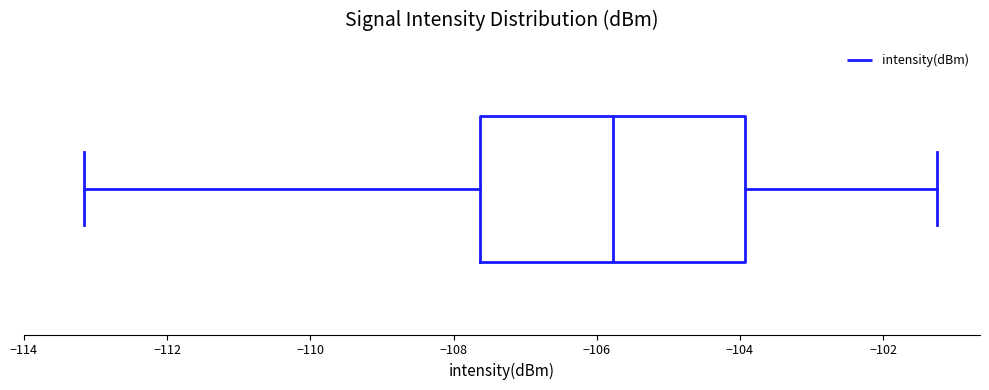

Where is the right edge of the box on the x-axis? The values are not printed on the chart, so give them approximately, as read against the axis.

-104.0